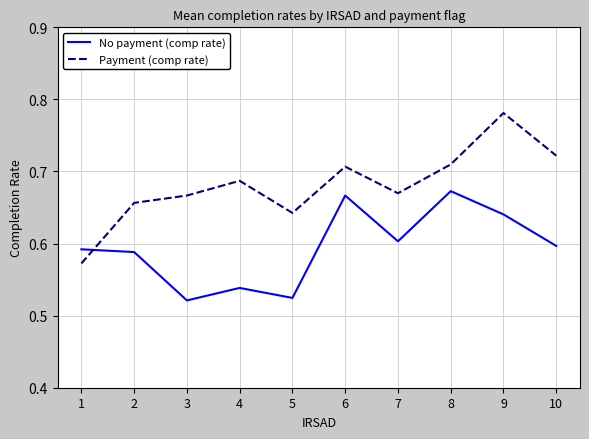

Count the Payment (comp rate) values in the range 0 to 1.

10